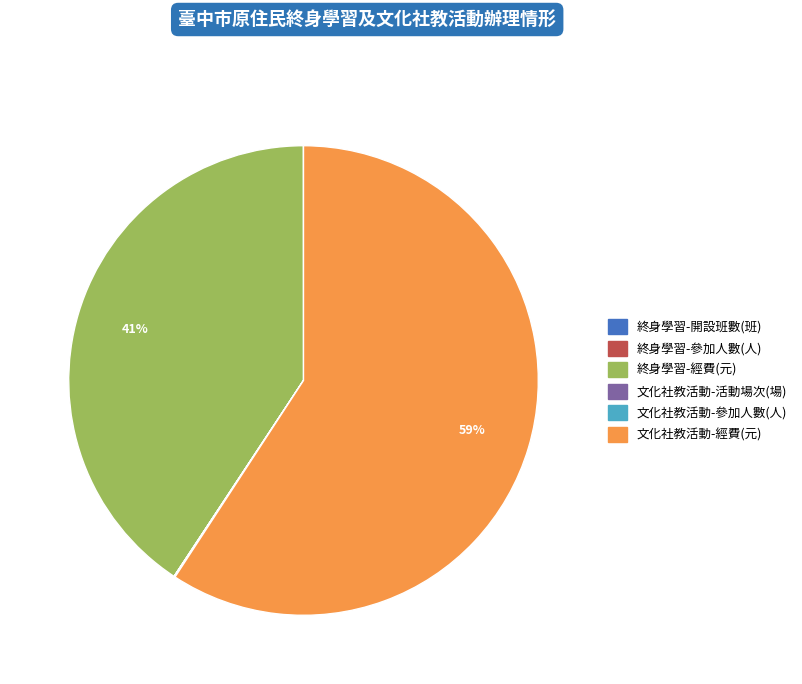

True or false: 終身學習-經費(元) accounts for 50% of the total.

False